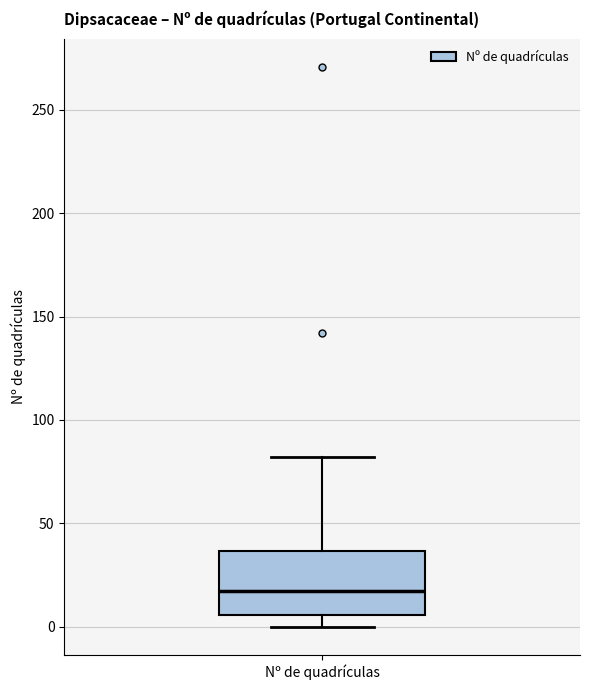

Transcribe this box plot: give where the median line is, the range the box spans, and where the two whiskers end, as read against the y-axis. The values are not printed on the chart, so give them approximately, as read against the axis.

median 15, box 5 to 35, whiskers 0 to 80